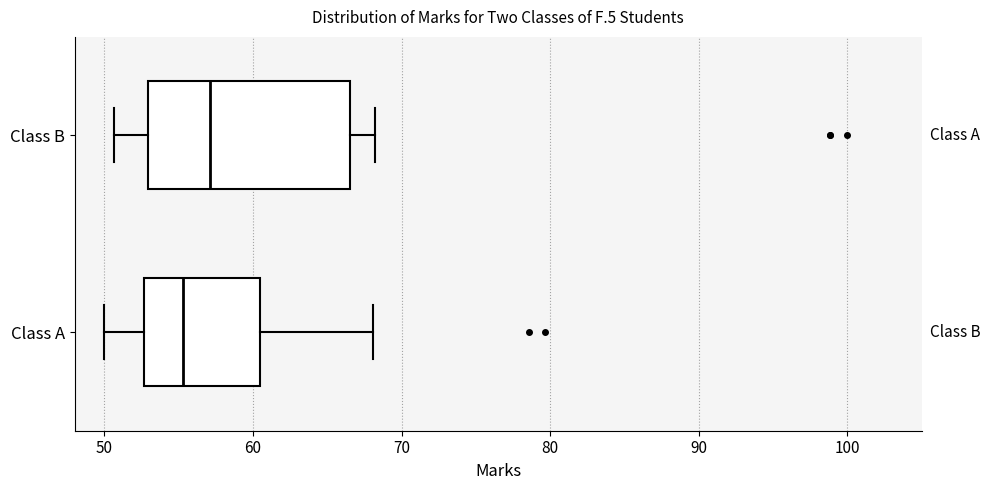

Reading bottom to top, transcribe this box plot: for each box, give where its median line is, the range the box spans, and where its two whiskers end, as read against the x-axis. The values are not printed on the chart, so give them approximately, as read against the axis.

Class A: median 55, box 53 to 60, whiskers 50 to 68
Class B: median 57, box 53 to 67, whiskers 51 to 68